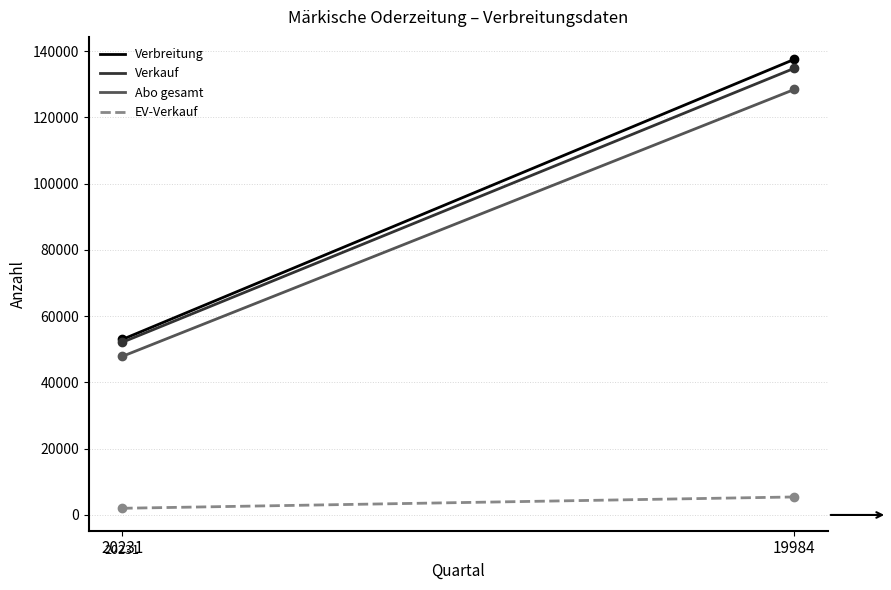

Is this an area chart (filled region under the line)?

No